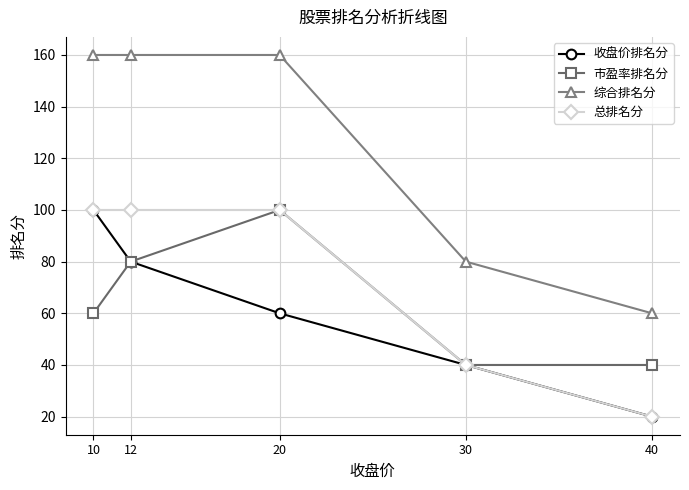

Reading left to right, list all the values displayed in this chart.

收盘价排名分: 10=100	12=80	20=60	30=40	40=20
市盈率排名分: 10=60	12=80	20=100	30=40	40=40
综合排名分: 10=160	12=160	20=160	30=80	40=60
总排名分: 10=100	12=100	20=100	30=40	40=20